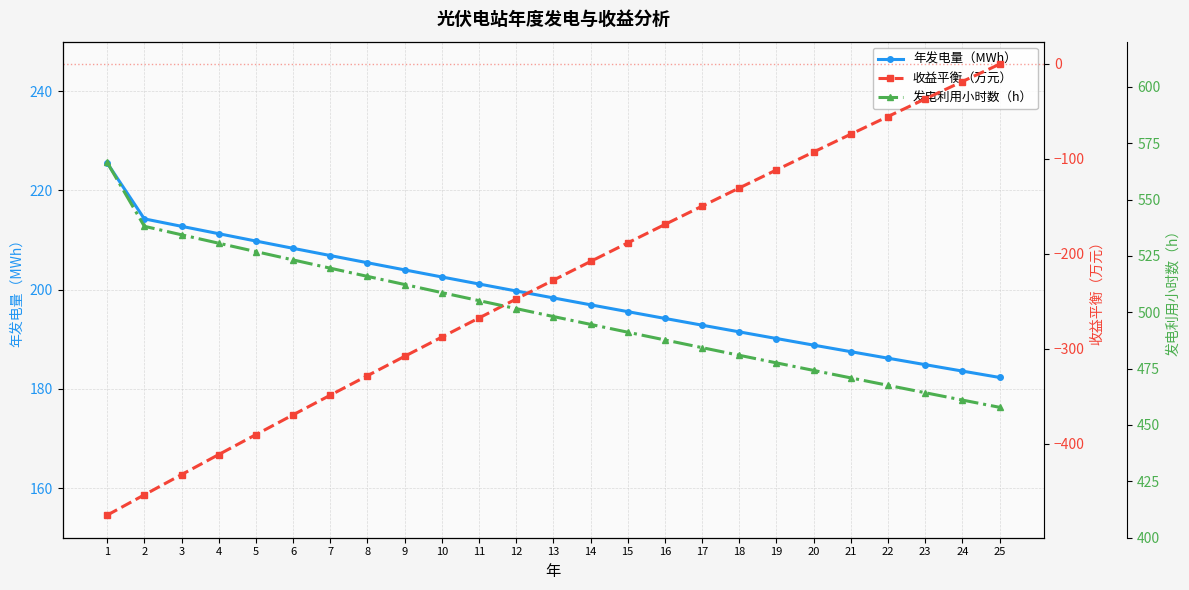

List the labels in order of 发电利用小时数（h） value, smallest first.

25, 24, 23, 22, 21, 20, 19, 18, 17, 16, 15, 14, 13, 12, 11, 10, 9, 8, 7, 6, 5, 4, 3, 2, 1